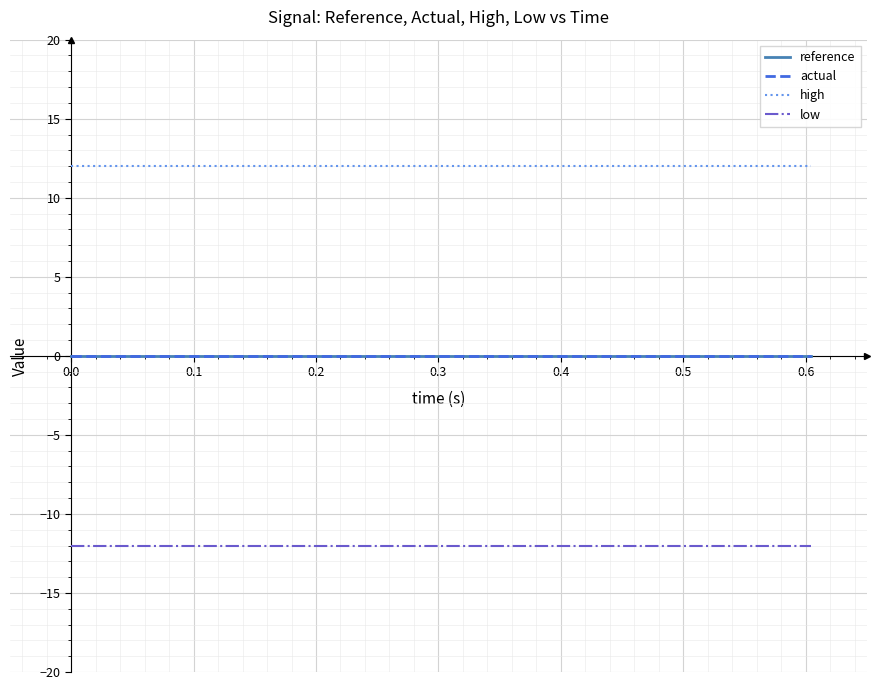

What is the label of the 3rd point from the left?

0.2